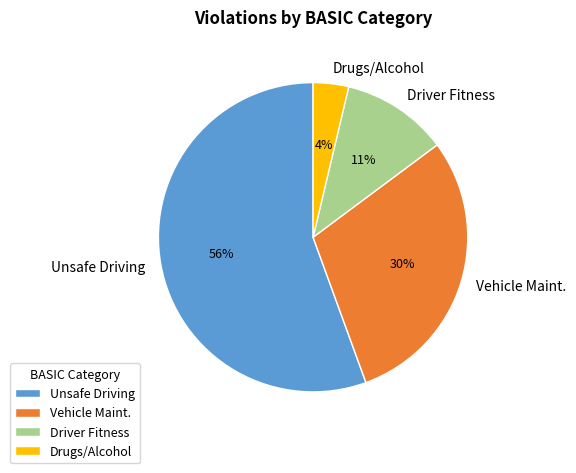

To the nearest percent, what portion does Drugs/Alcohol represent?

4%